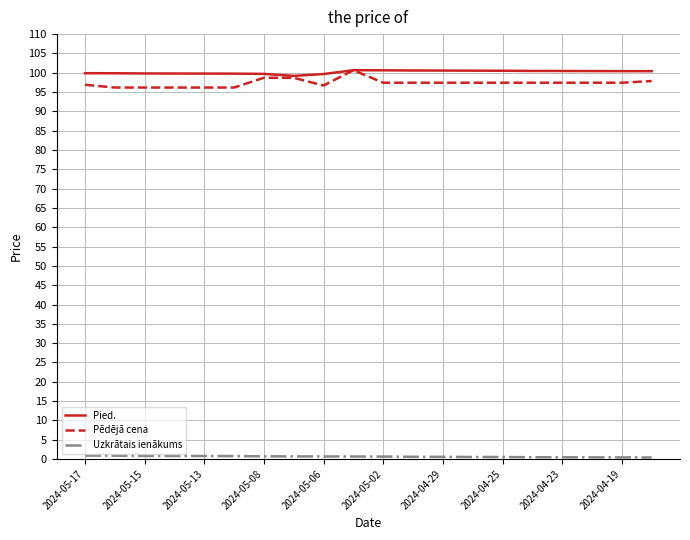

What is the greatest value displayed?

100.7